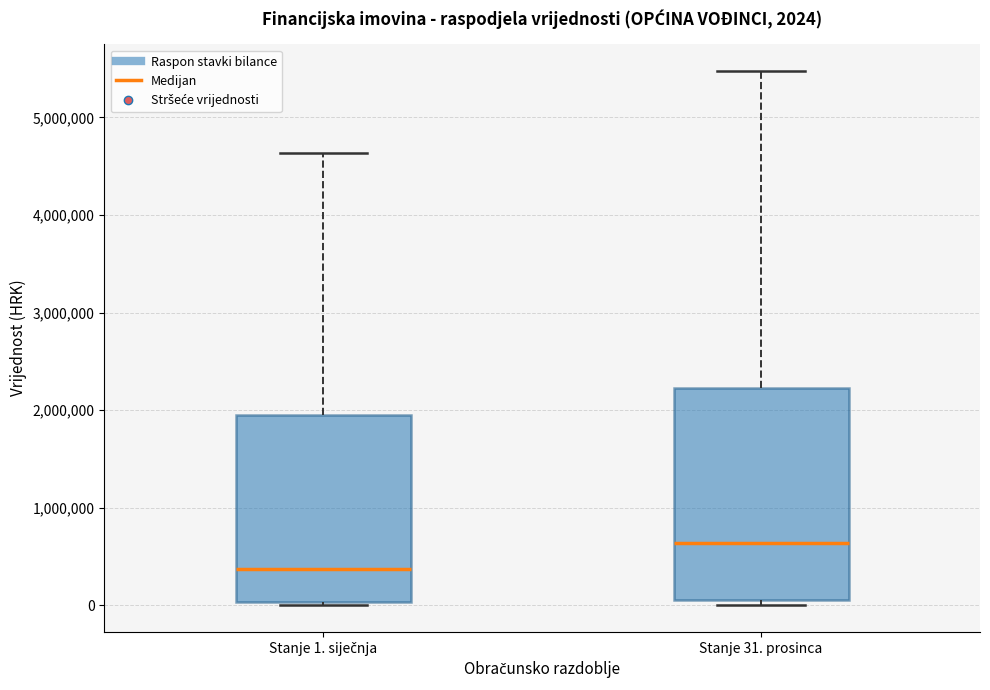

Comparing the boxes themselves (not the whiskers), which one is the tallest?

Stanje 31. prosinca